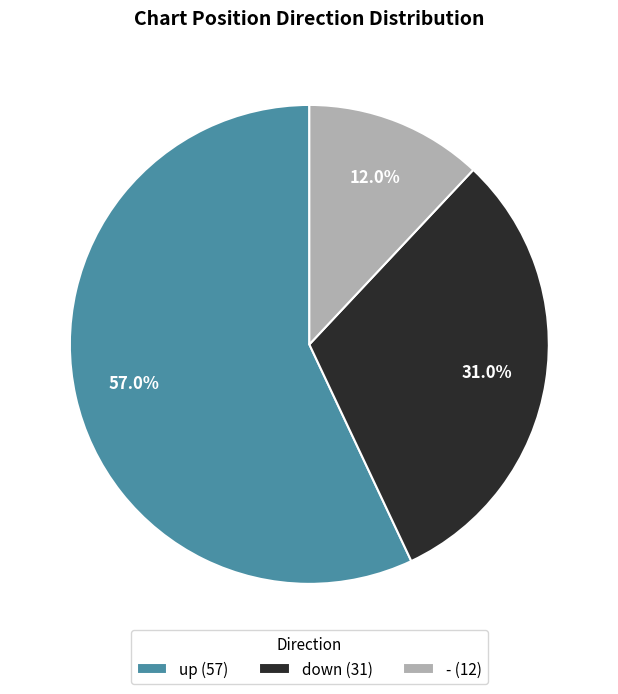

Is there any slice that represents more than half of the pie?

Yes